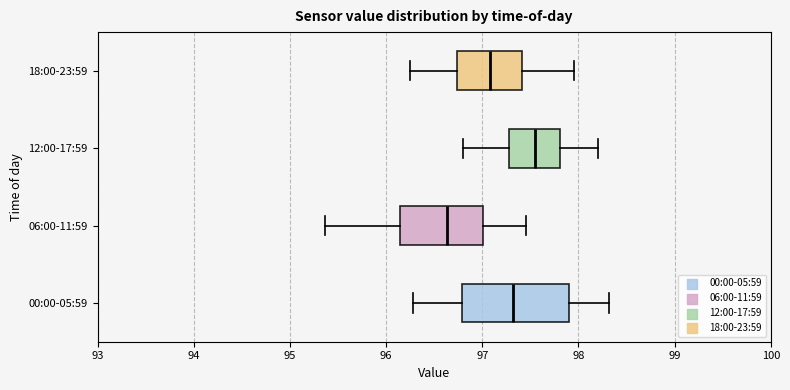

Which box has the furthest to the left median line?

06:00-11:59